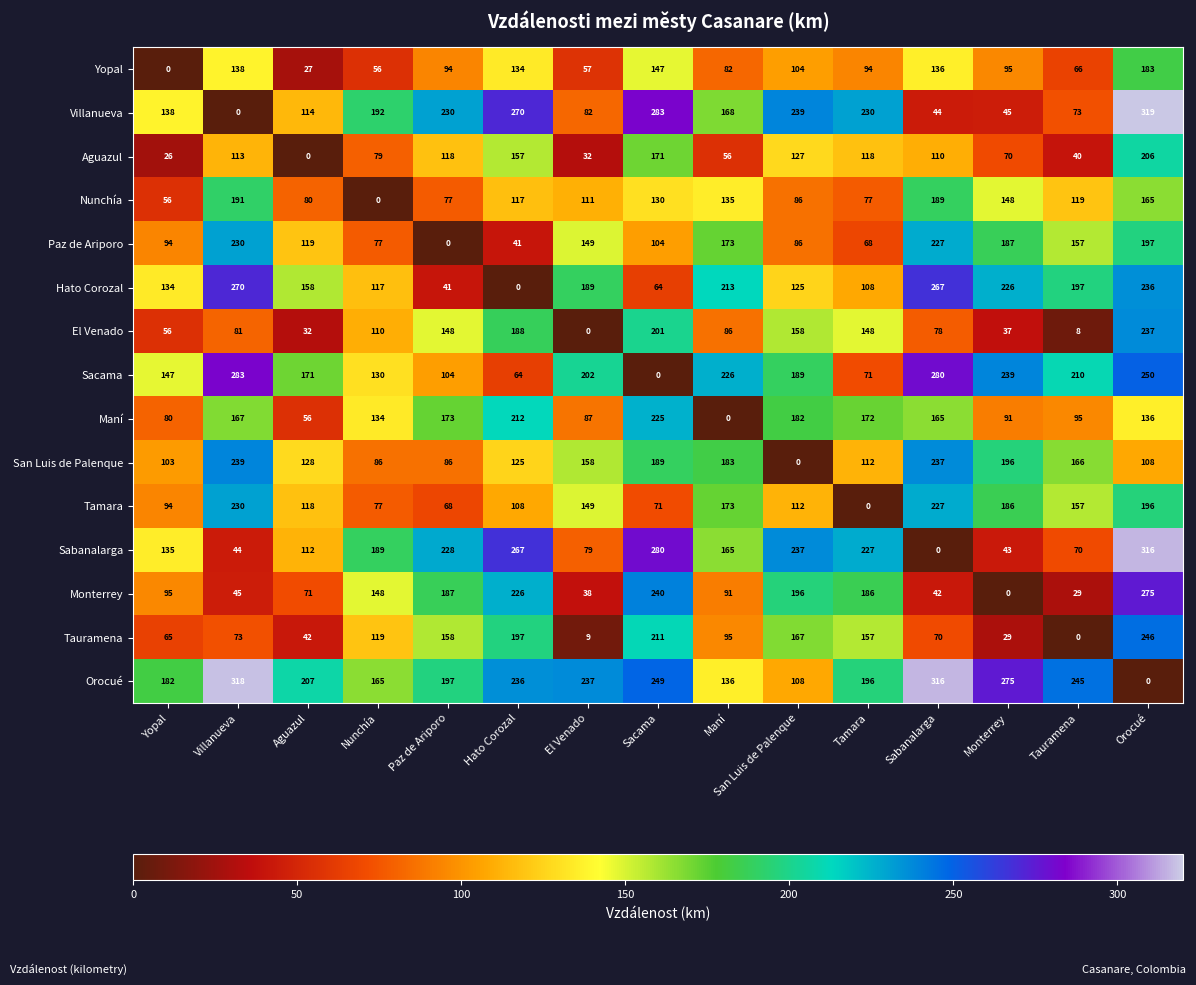

What is the difference between the maximum and minimum values in the Hato Corozal series?

270